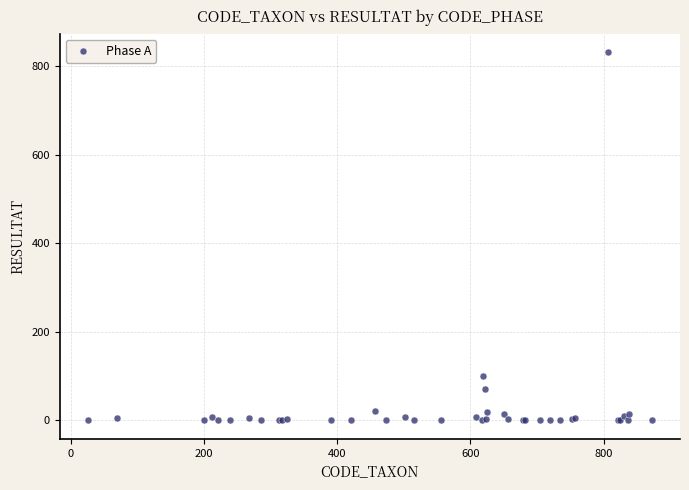

What Y value in the scatter plot is closest to 416?

100